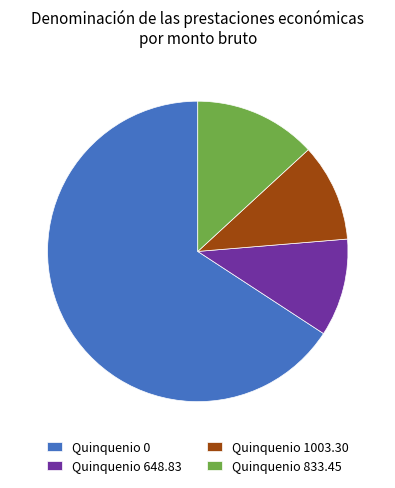

Count the number of slices in the pie.

4